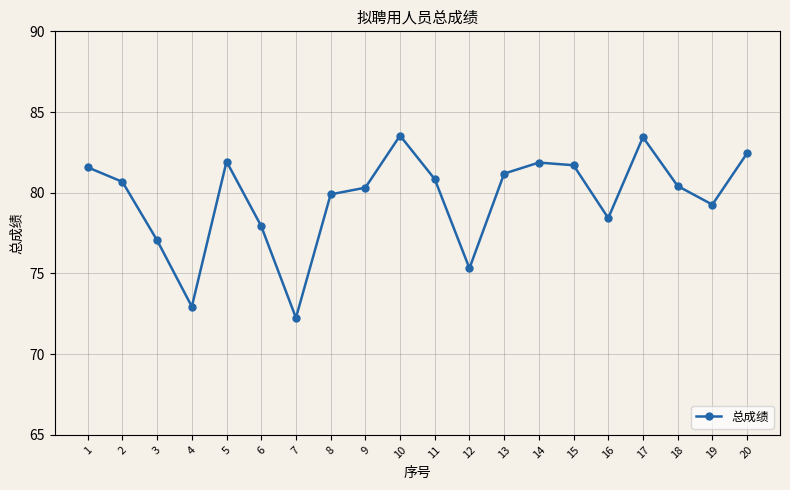

What is the difference between the second highest and minimum values?

11.2